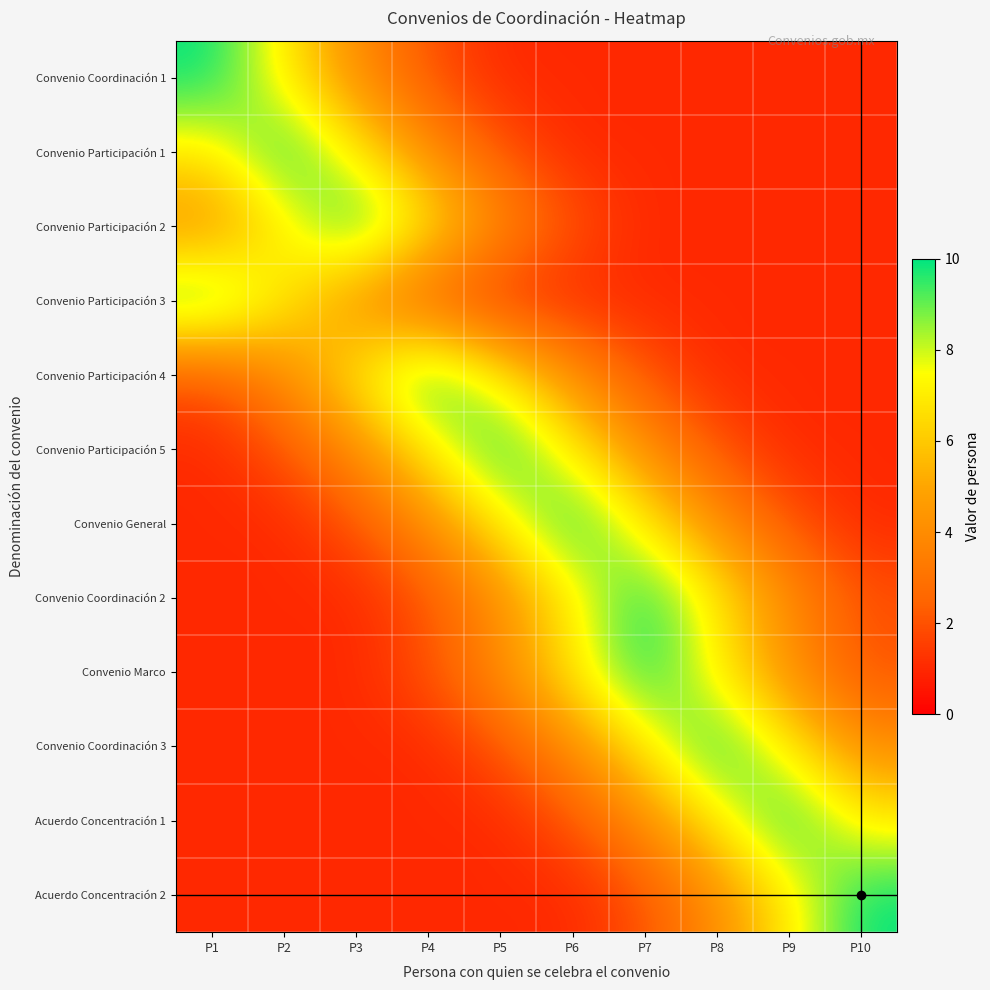

Reading left to right, list all the values displayed in this chart.

Convenio Coordinación 1: P1=10	P2=7	P3=4	P4=2	P5=1	P6=1	P7=1	P8=1	P9=1	P10=1
Convenio Participación 1: P1=7	P2=10	P3=7	P4=4	P5=2	P6=1	P7=1	P8=1	P9=1	P10=1
Convenio Participación 2: P1=4	P2=7	P3=10	P4=7	P5=4	P6=2	P7=1	P8=1	P9=1	P10=1
Convenio Participación 3: P1=10	P2=7	P3=4	P4=2	P5=1	P6=1	P7=1	P8=1	P9=1	P10=1
Convenio Participación 4: P1=2	P2=4	P3=7	P4=10	P5=7	P6=4	P7=2	P8=1	P9=1	P10=1
Convenio Participación 5: P1=1	P2=2	P3=4	P4=7	P5=10	P6=7	P7=4	P8=2	P9=1	P10=1
Convenio General: P1=1	P2=1	P3=2	P4=4	P5=7	P6=10	P7=7	P8=4	P9=2	P10=1
Convenio Coordinación 2: P1=1	P2=1	P3=1	P4=2	P5=4	P6=7	P7=10	P8=7	P9=4	P10=2
Convenio Marco: P1=1	P2=1	P3=1	P4=2	P5=4	P6=7	P7=10	P8=7	P9=4	P10=2
Convenio Coordinación 3: P1=1	P2=1	P3=1	P4=1	P5=2	P6=4	P7=7	P8=10	P9=7	P10=4
Acuerdo Concentración 1: P1=1	P2=1	P3=1	P4=1	P5=1	P6=2	P7=4	P8=7	P9=10	P10=7
Acuerdo Concentración 2: P1=1	P2=1	P3=1	P4=1	P5=1	P6=1	P7=2	P8=4	P9=7	P10=10